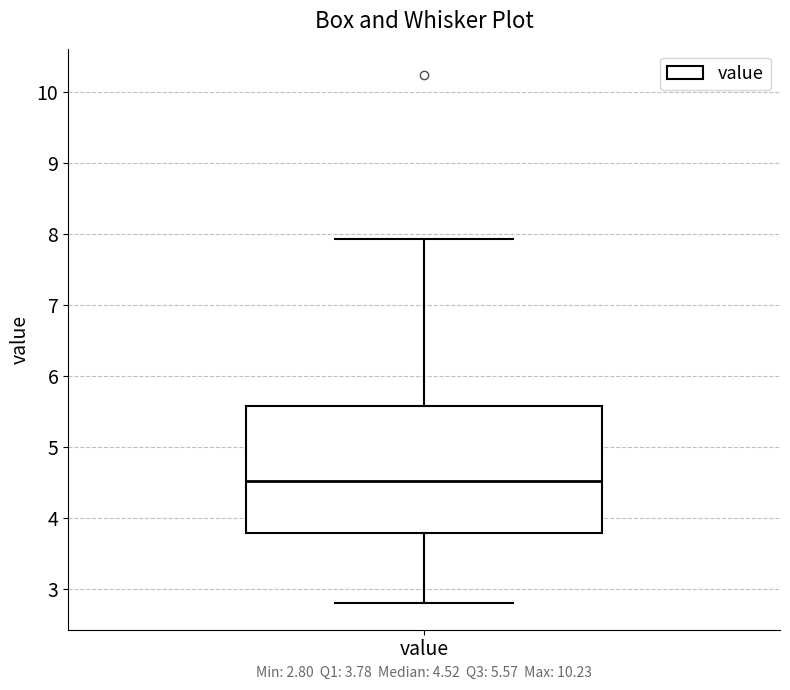

Where is the lower edge of the box for value on the y-axis? The values are not printed on the chart, so give them approximately, as read against the axis.

3.8